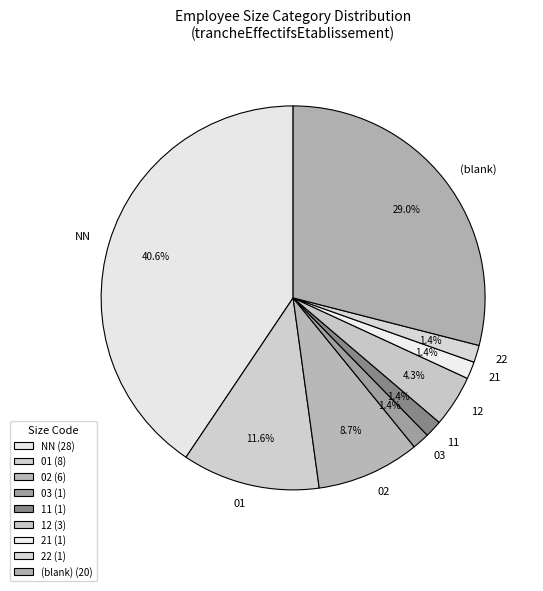

Is 12 the majority of the pie?

No